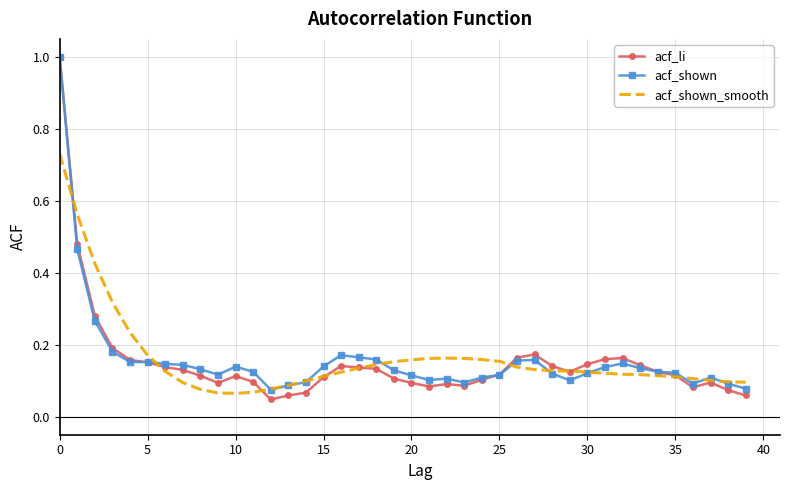

What is the maximum value for acf_shown?

1.0